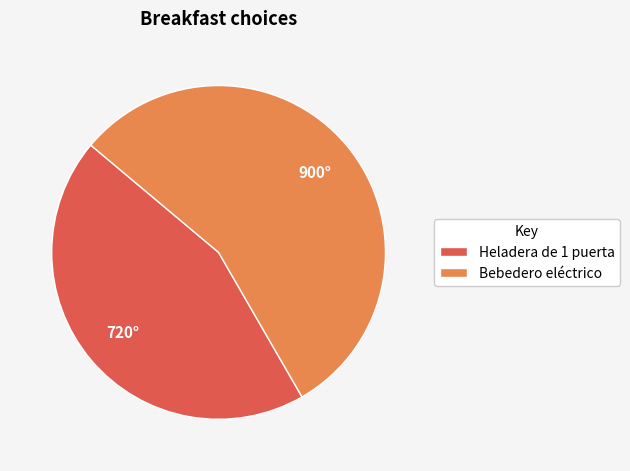

Do Bebedero eléctrico and Heladera de 1 puerta together represent more than half of the pie?

Yes